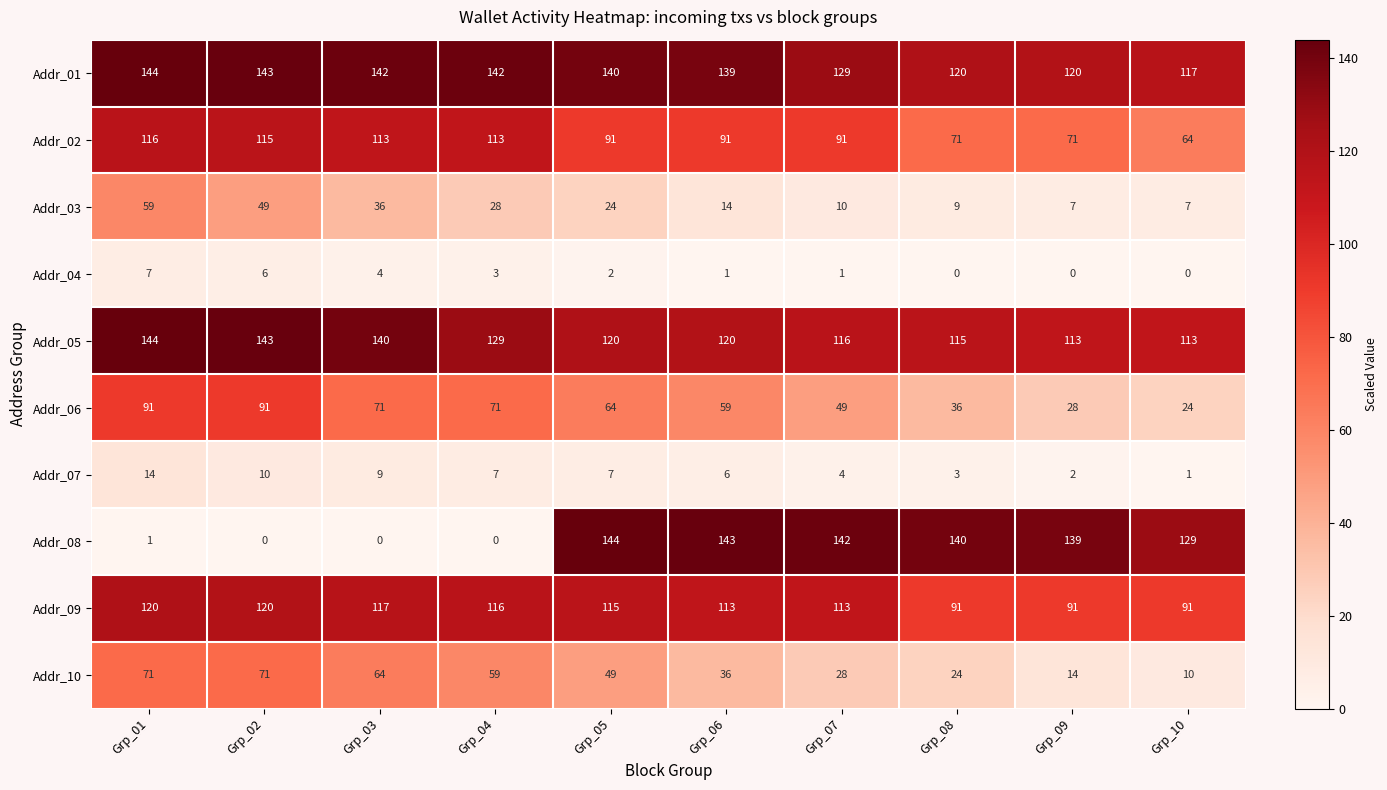

What is the sum of all Addr_05 values?

1253